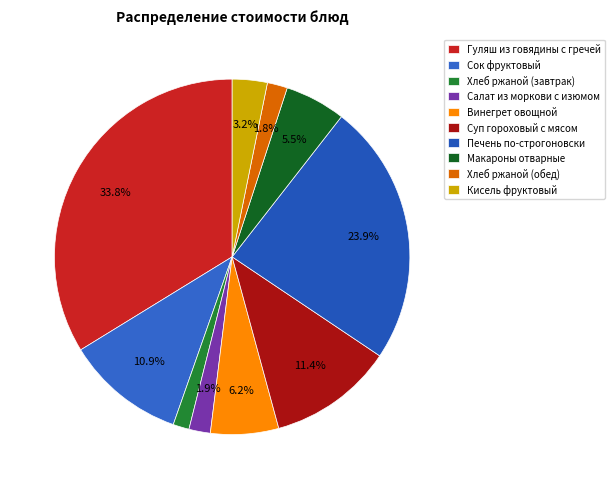

How many segments does this pie chart have?

10